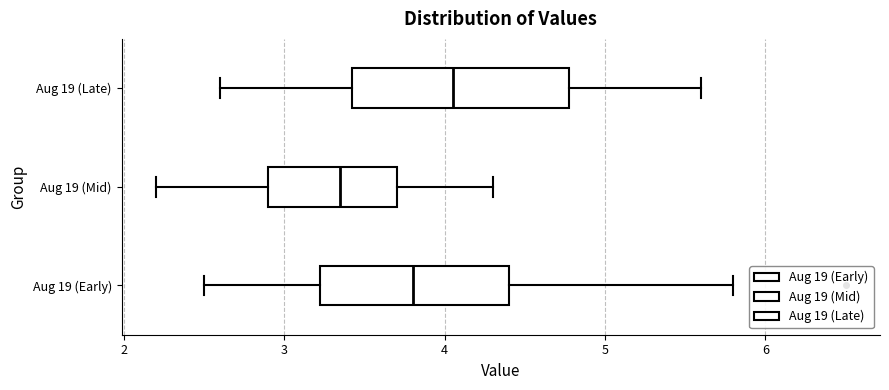

Comparing the boxes themselves (not the whiskers), which one is the widest?

Aug 19 (Late)